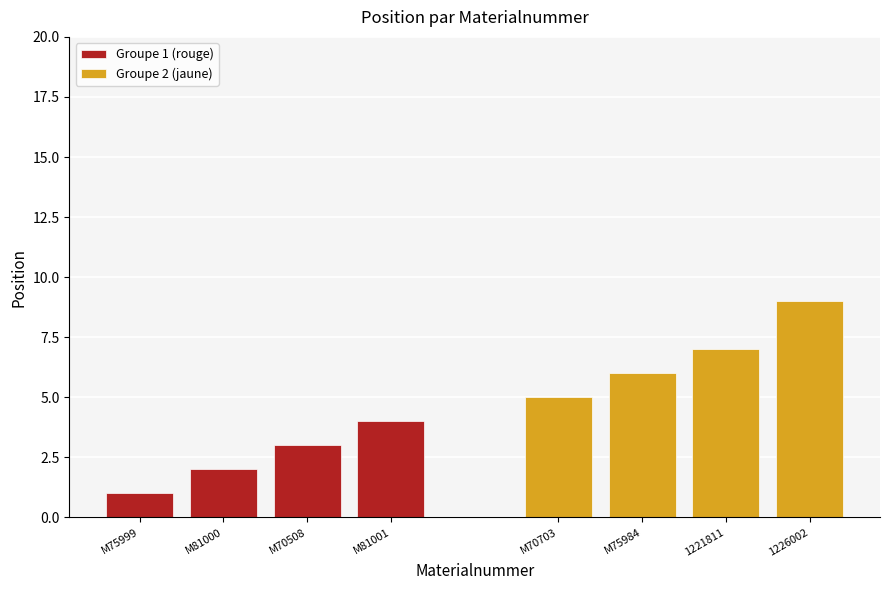

What is the average value of the Groupe 1 (rouge) series?

2